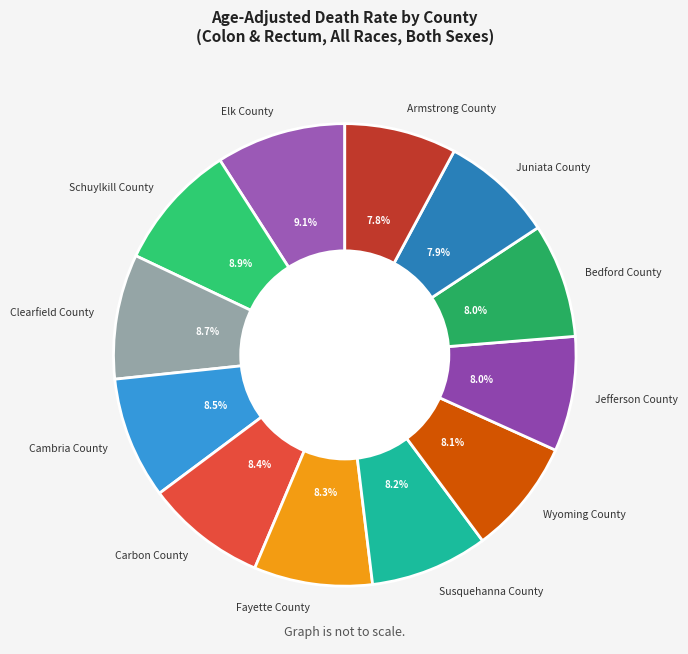

How many segments does this pie chart have?

12